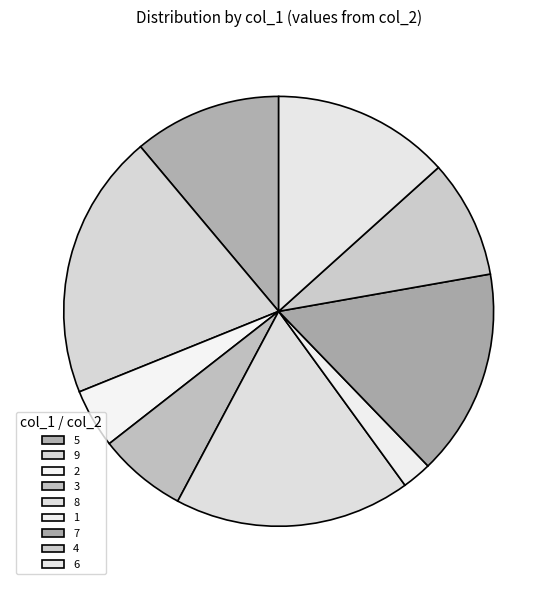

Is the sum of 4 and 6 greater than half?

No